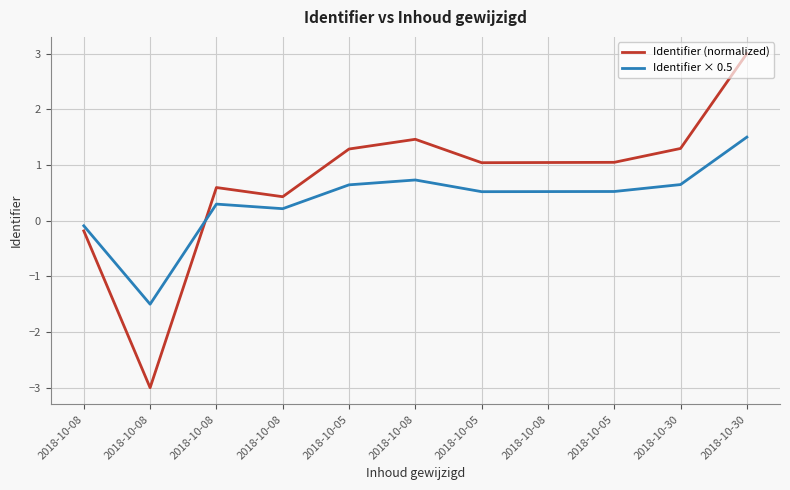

At which category does Identifier (normalized) reach its first local valley?

2018-10-08